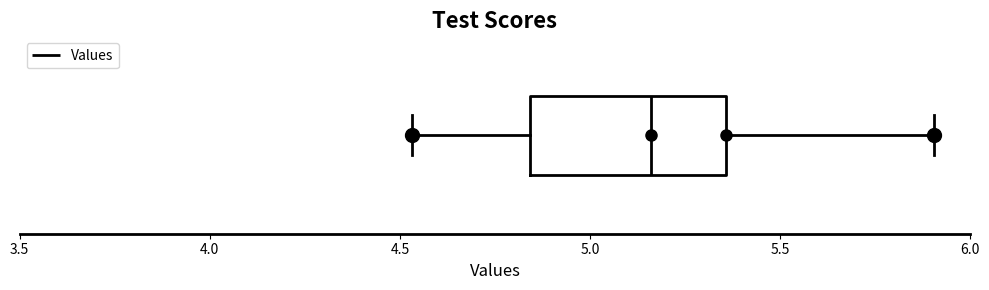

Where is the left edge of the box on the x-axis? The values are not printed on the chart, so give them approximately, as read against the axis.

4.85